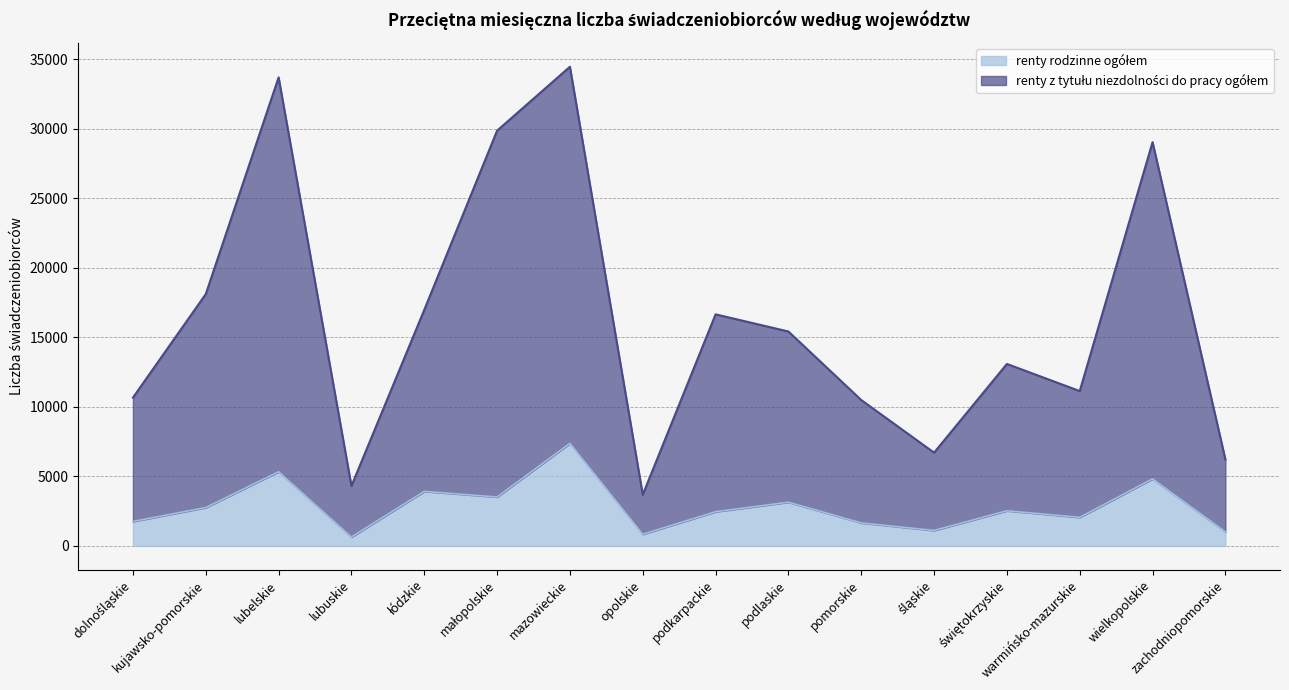

How many lines are shown in the chart?

2